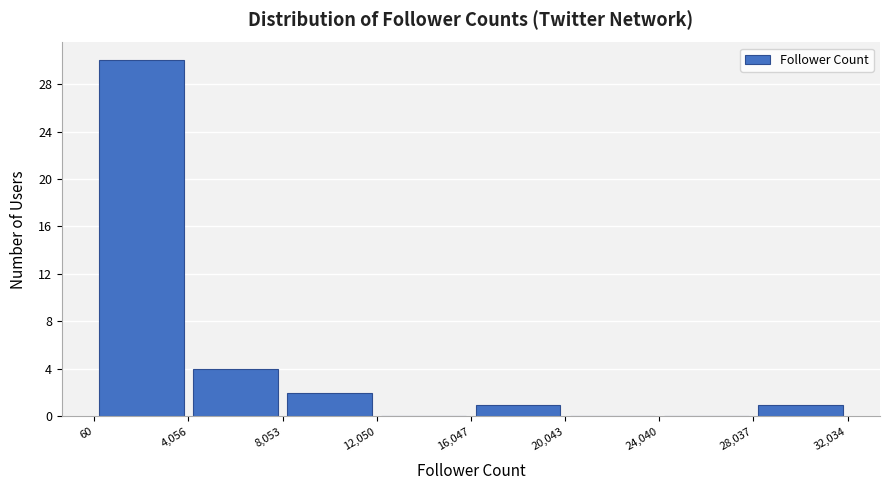

Over which range of the x-axis is the bar tallest?

60 to 4,056